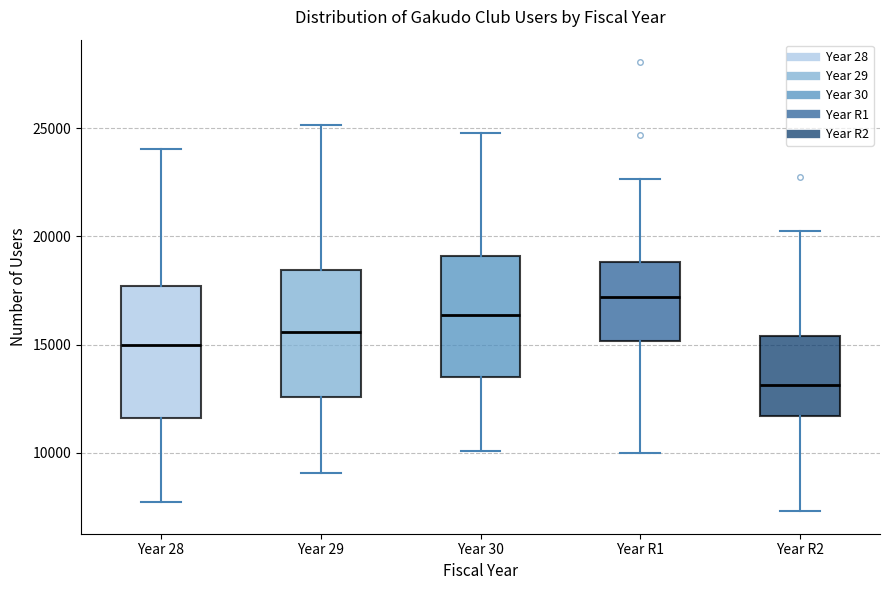

Where is the upper edge of the box for Year R1 on the y-axis? The values are not printed on the chart, so give them approximately, as read against the axis.

19000